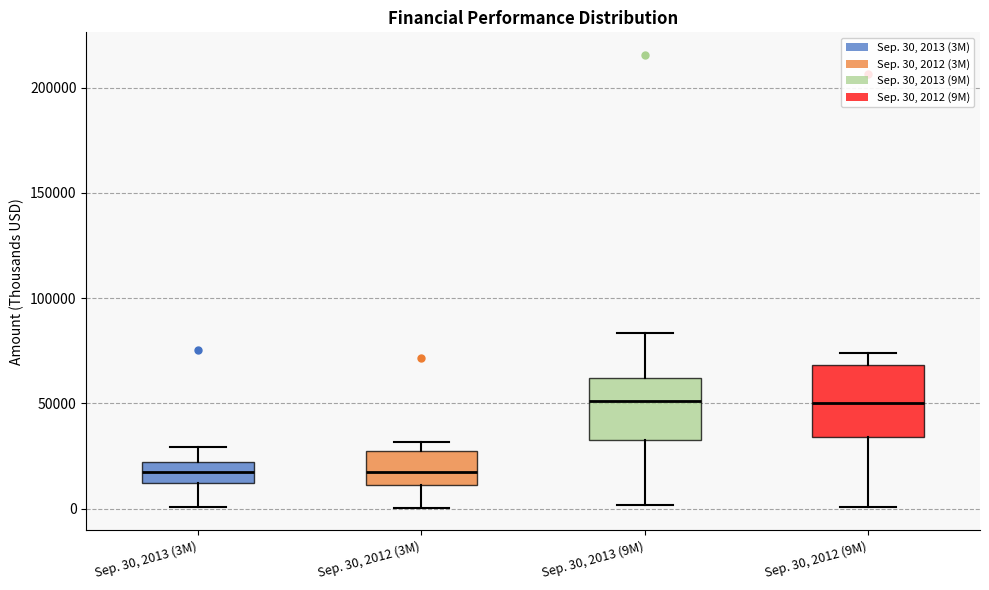

Reading left to right, transcribe this box plot: for each box, give where its median line is, the range the box spans, and where its two whiskers end, as read against the y-axis. The values are not printed on the chart, so give them approximately, as read against the axis.

Sep. 30, 2013 (3M): median 15000, box 10000 to 20000, whiskers 0 to 30000
Sep. 30, 2012 (3M): median 15000, box 10000 to 25000, whiskers 0 to 30000
Sep. 30, 2013 (9M): median 50000, box 35000 to 60000, whiskers 0 to 85000
Sep. 30, 2012 (9M): median 50000, box 35000 to 70000, whiskers 0 to 75000